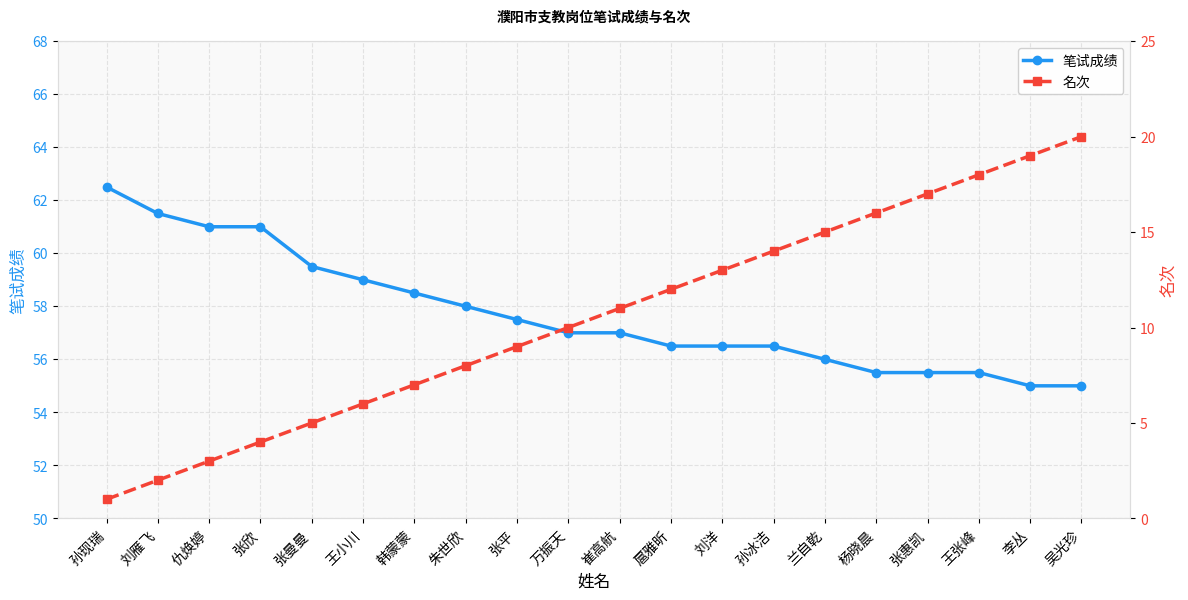

What are all the series names shown in the legend?

笔试成绩, 名次